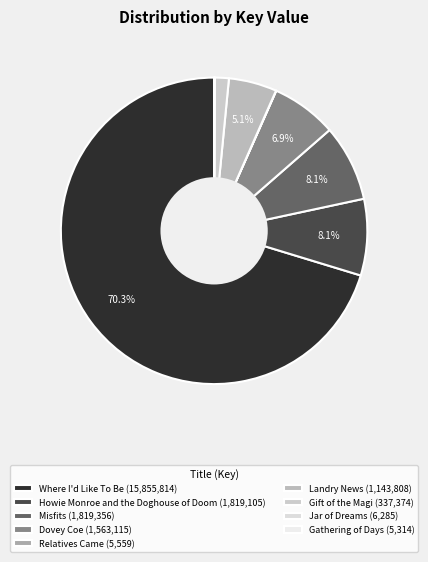

How many segments does this pie chart have?

9